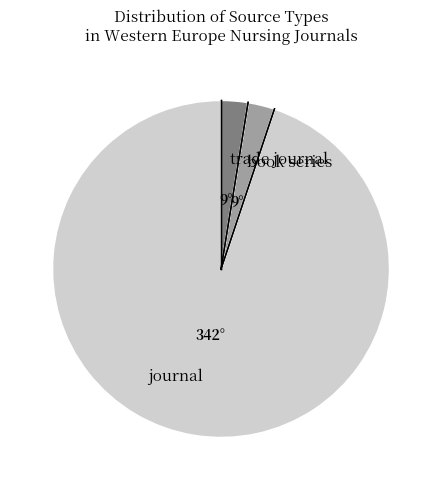

What is the majority slice?

journal